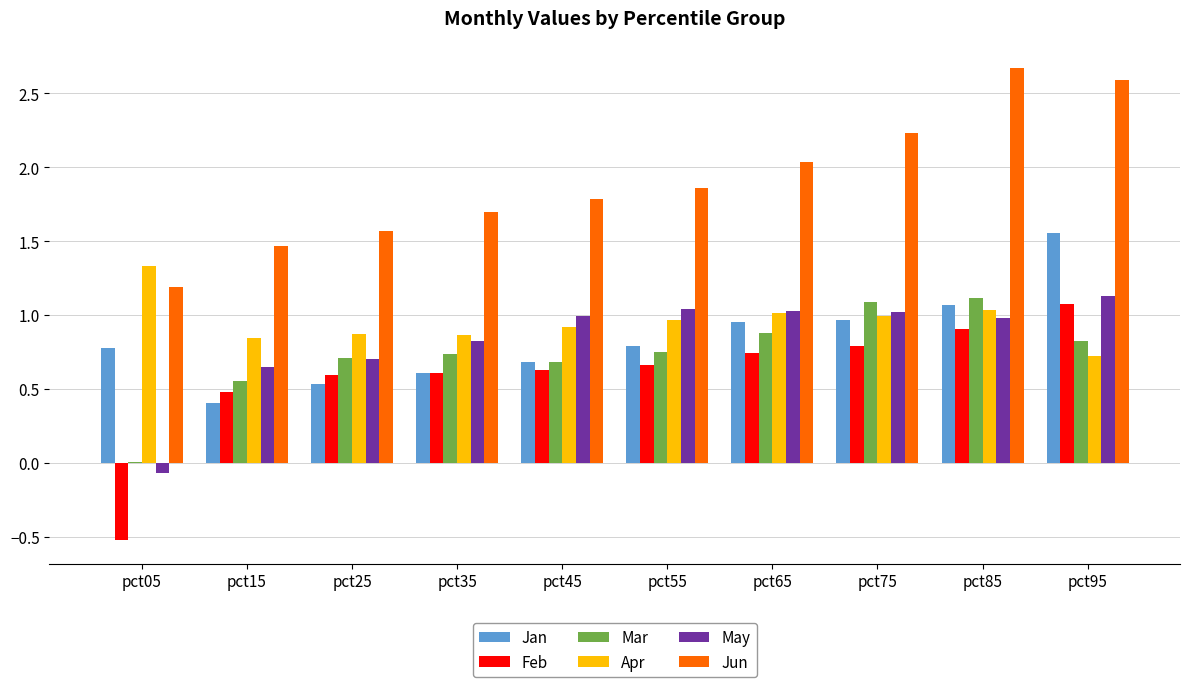

The value of Feb at pct55 is 0.4. True or false?

False